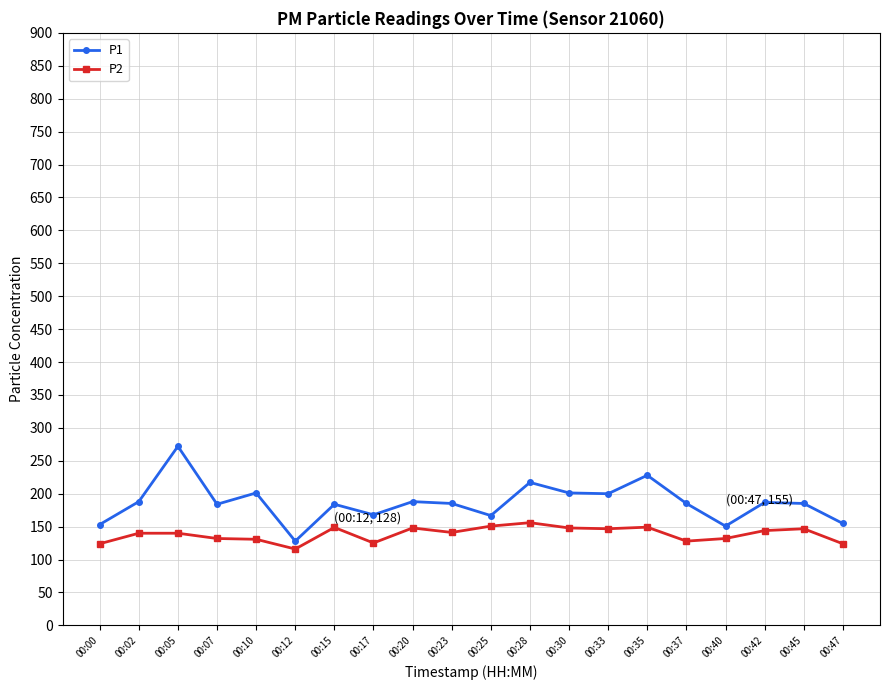

How many lines are shown in the chart?

2